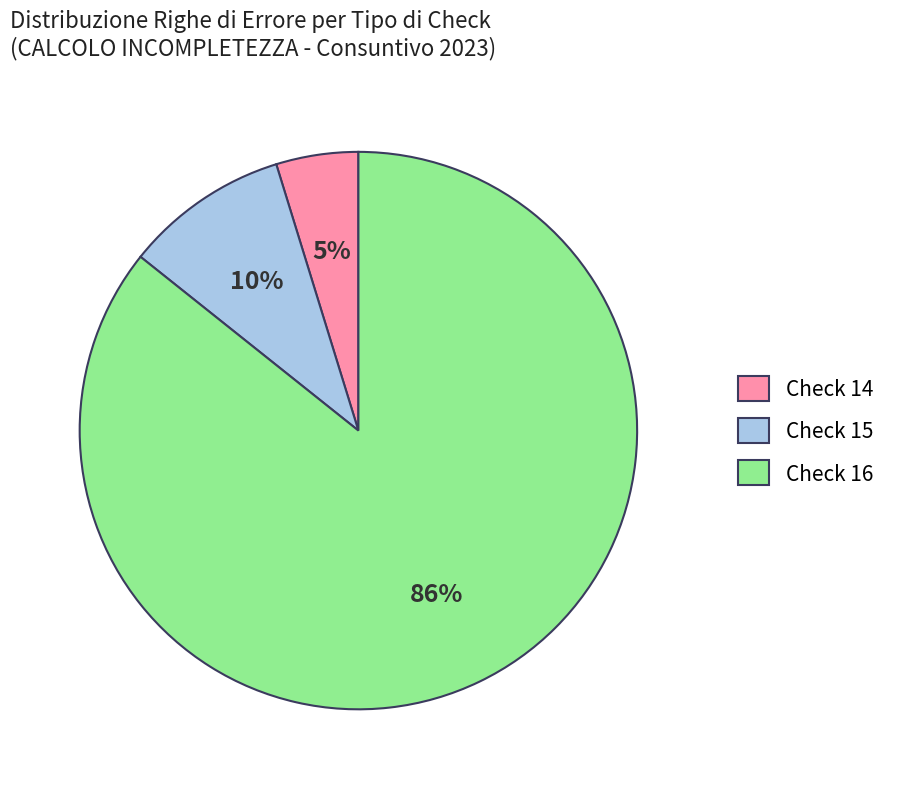

Is it true that Check 14 is 16% of the pie?

False